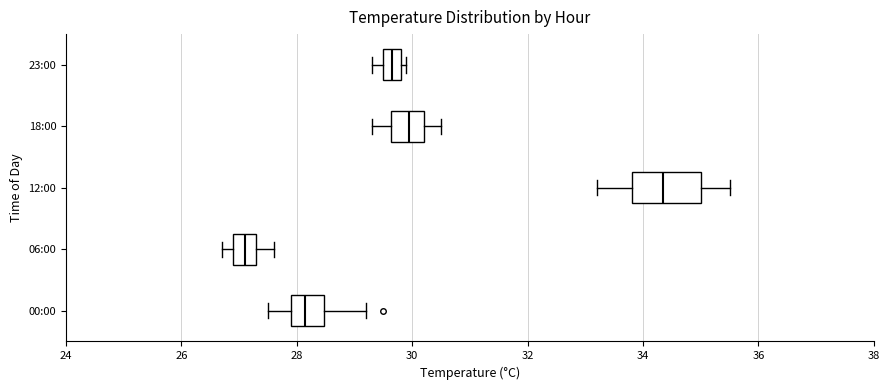

Reading bottom to top, read every box against the x-axis: the position of its median line, the range the box covers, and the ends of its whiskers. The values are not printed on the chart, so give them approximately, as read against the axis.

00:00: median 28.2, box 28.0 to 28.4, whiskers 27.6 to 29.2
06:00: median 27.2, box 27.0 to 27.4, whiskers 26.8 to 27.6
12:00: median 34.4, box 33.8 to 35.0, whiskers 33.2 to 35.6
18:00: median 30.0, box 29.6 to 30.2, whiskers 29.4 to 30.6
23:00: median 29.6 (inside the box), box 29.6 to 29.8, whiskers 29.4 to 30.0